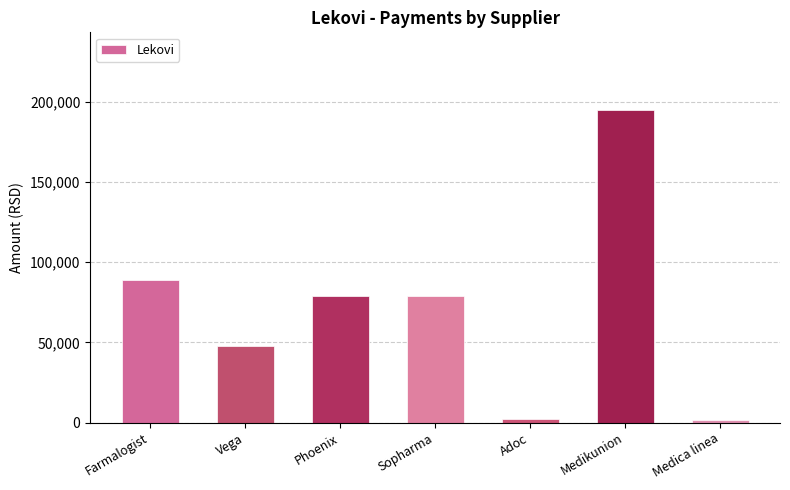

What is the maximum value shown in the chart?

194700.0